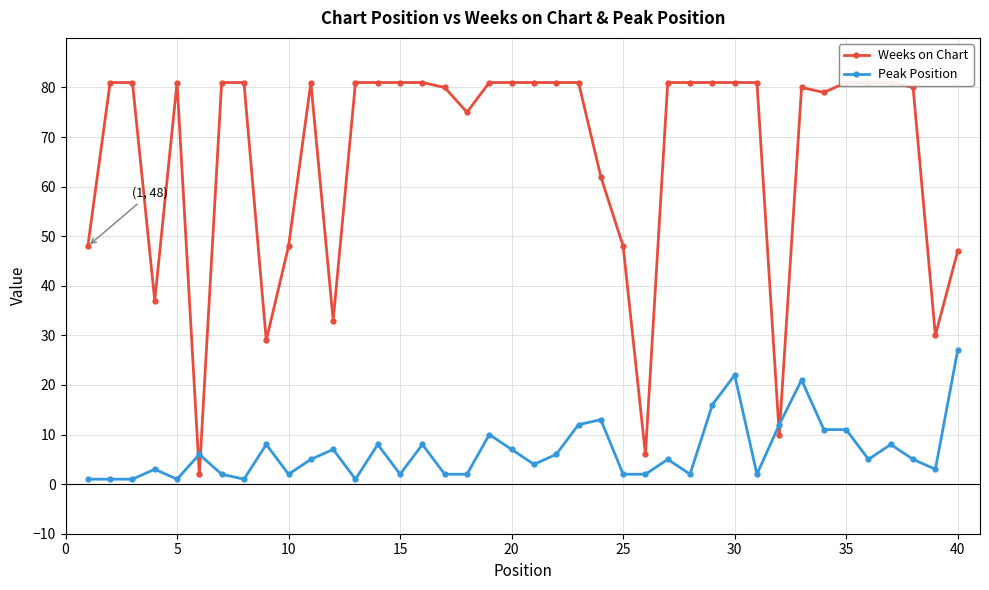

Is this an area chart (filled region under the line)?

No